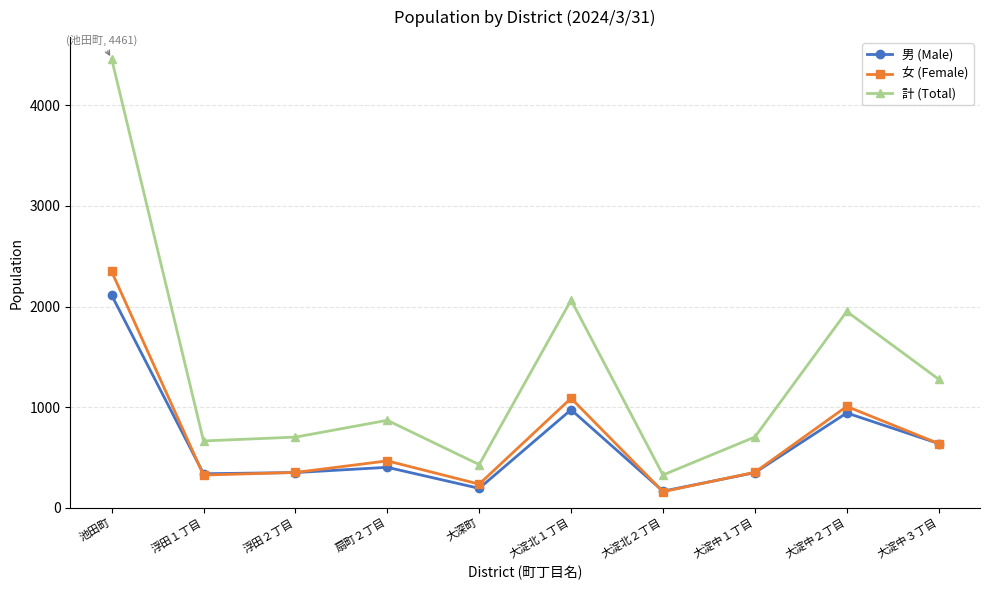

What is the value of the 女 (Female) point at the 10th from the left?

639